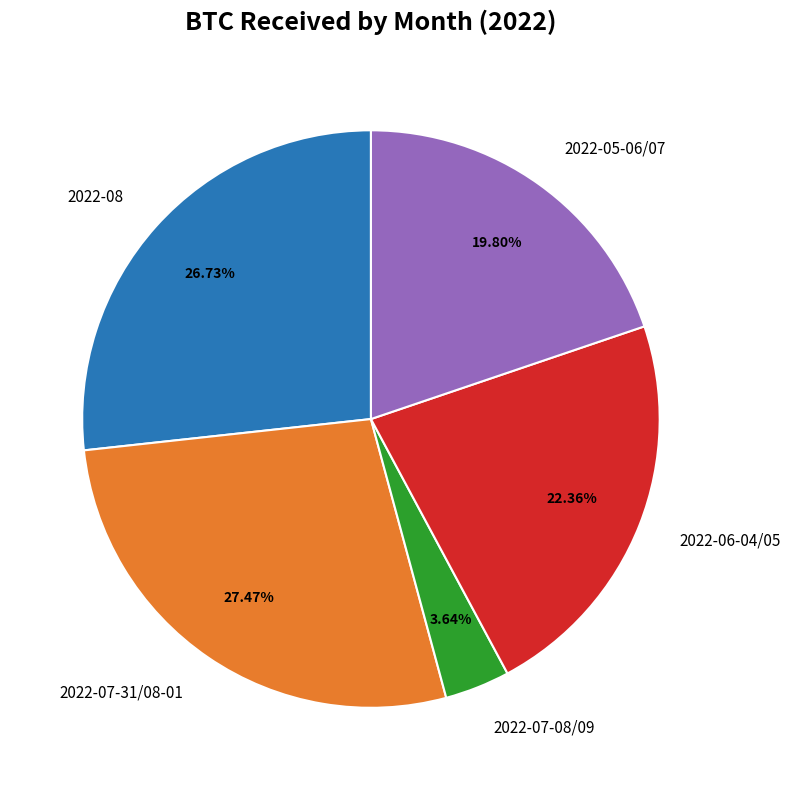

How many slices are in this pie chart?

5